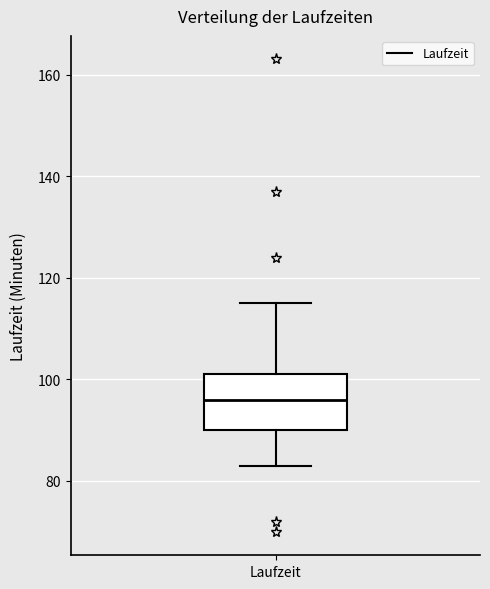

Where is the upper edge of the box for Laufzeit on the y-axis? The values are not printed on the chart, so give them approximately, as read against the axis.

102